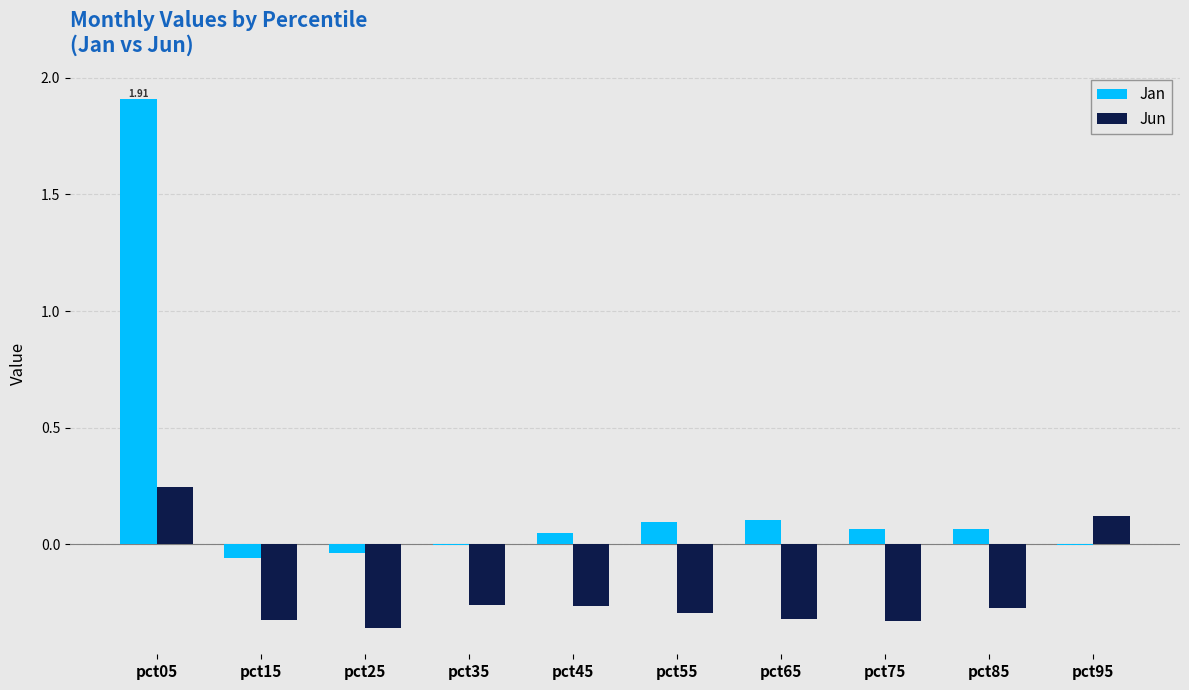

Which series has the largest total across all categories?

Jan